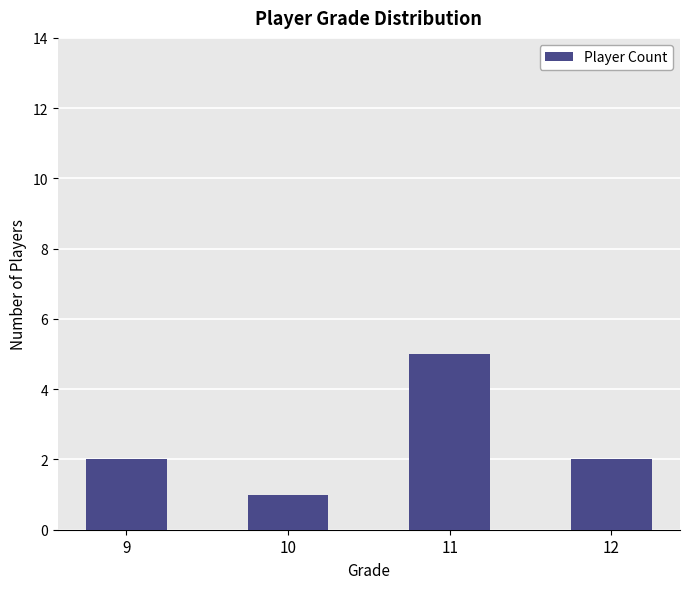

At which category does the chart reach its peak across all series?

11